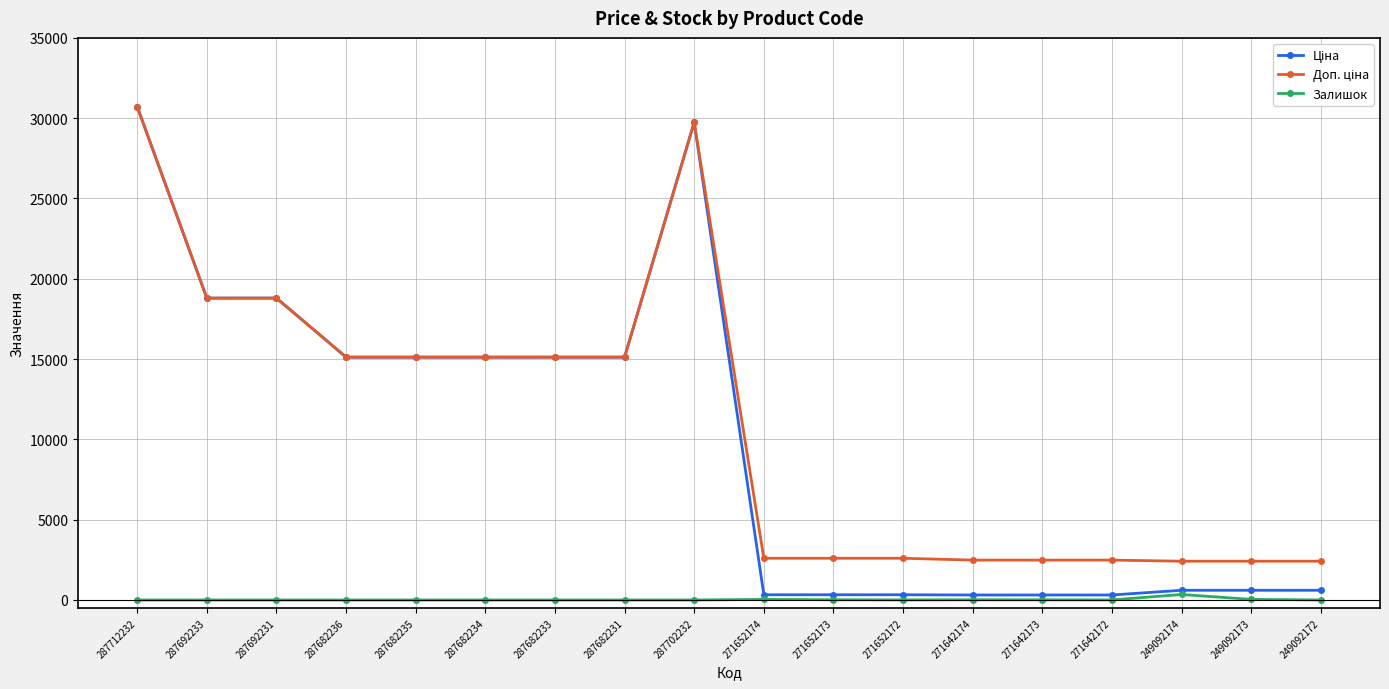

The Залишок series shows 15.0 at 271652173. True or false?

True